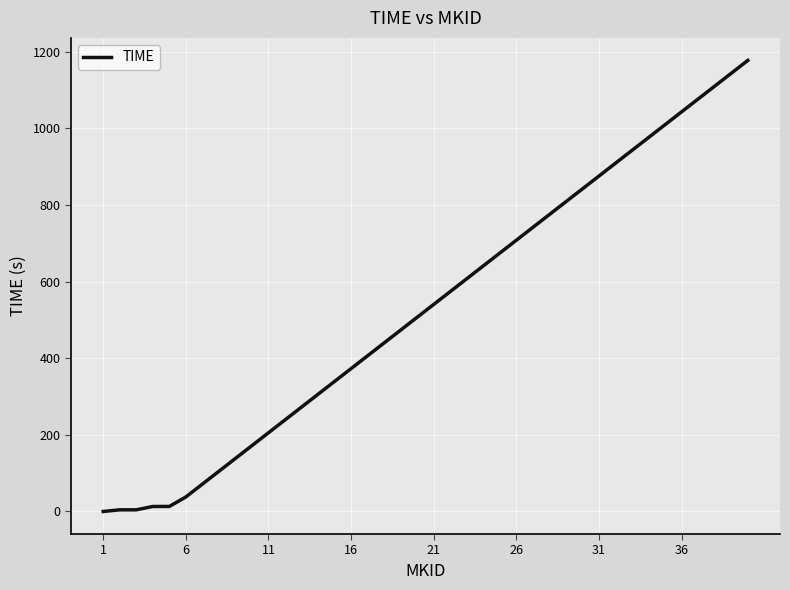

What is the difference between the values at 6 and 1?

37.9